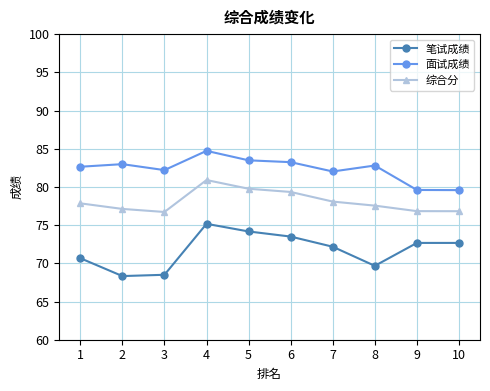

What is the value of the 综合分 point at the 10th from the left?

76.8